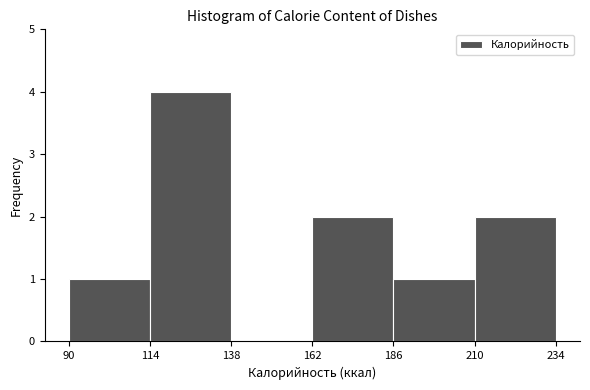

Over which range of the x-axis is the bar tallest?

114 to 138